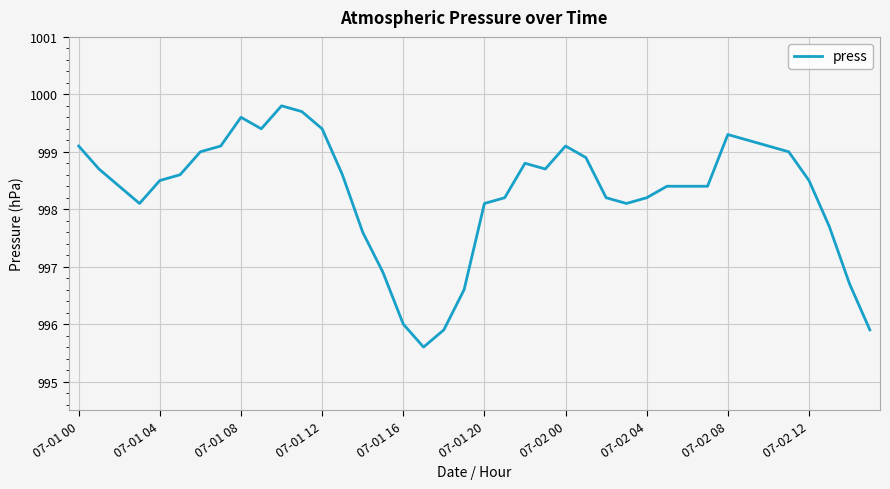

What is the difference between the maximum and minimum values?

4.2